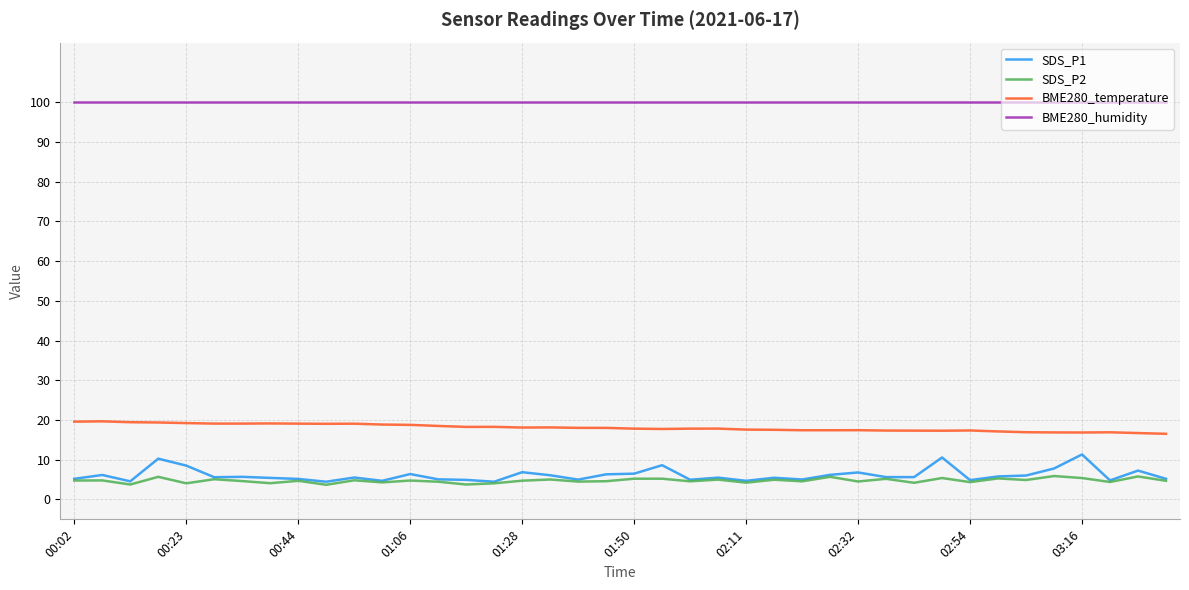

Which series has the widest spread of values?

SDS_P1